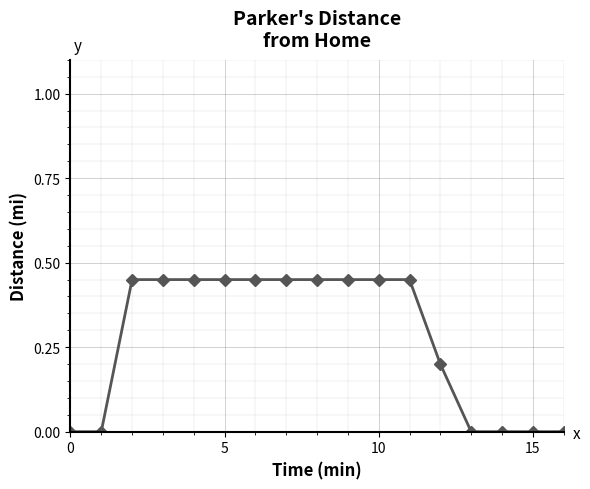

How many data points does each series have?

17